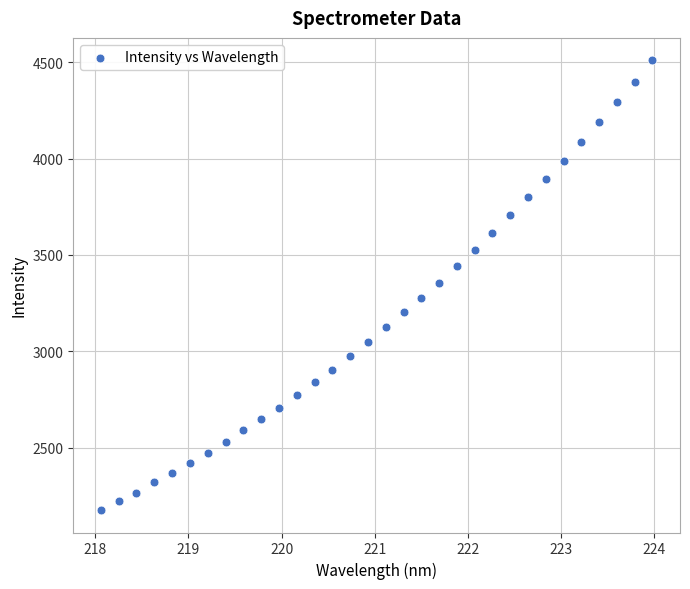

What is the range of X values (max minus min)?

5.9